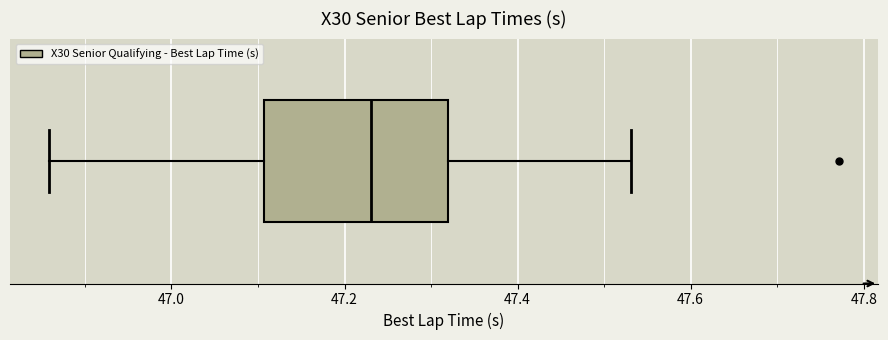

Where does the right whisker of the box end on the x-axis? The values are not printed on the chart, so give them approximately, as read against the axis.

47.54